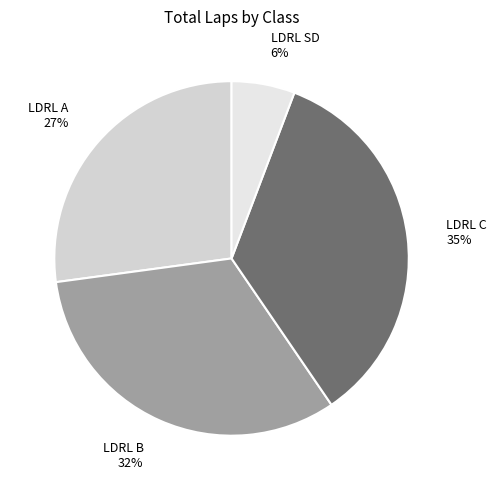

Count the number of slices in the pie.

4